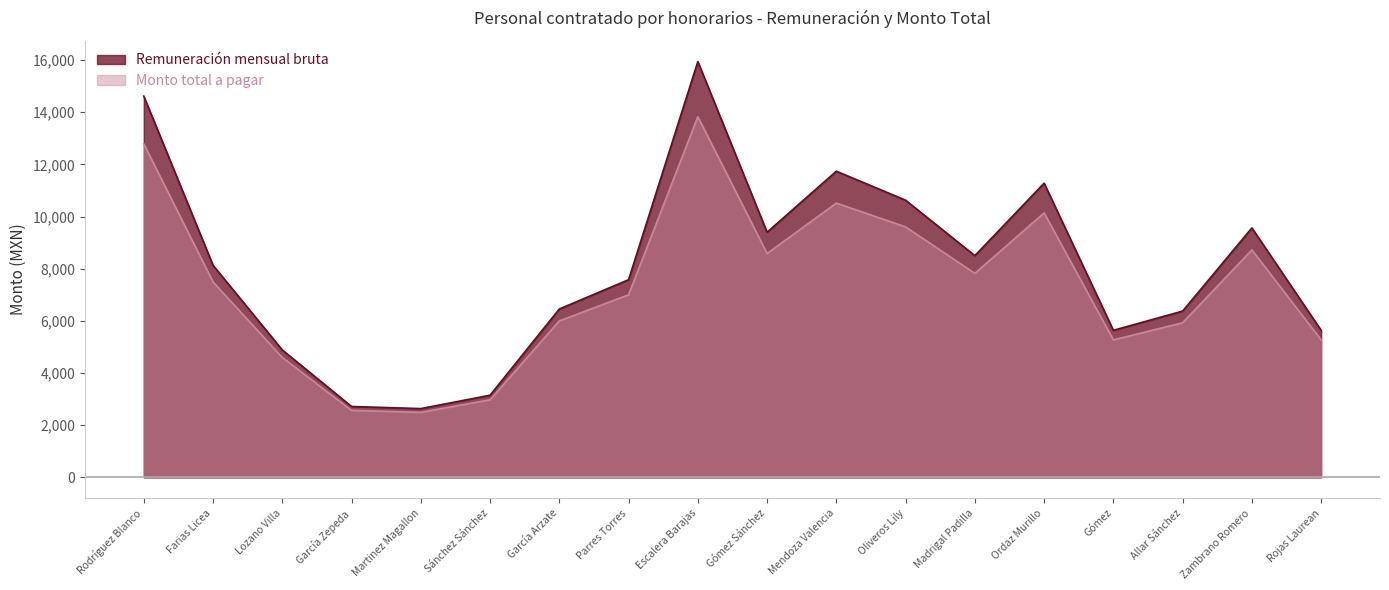

How many lines are shown in the chart?

2